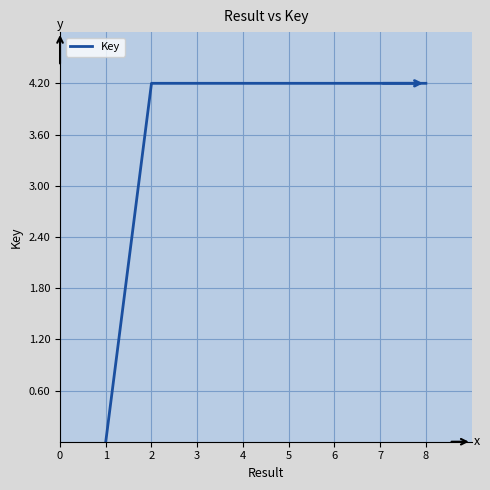

What is the maximum value shown in the chart?

4.2